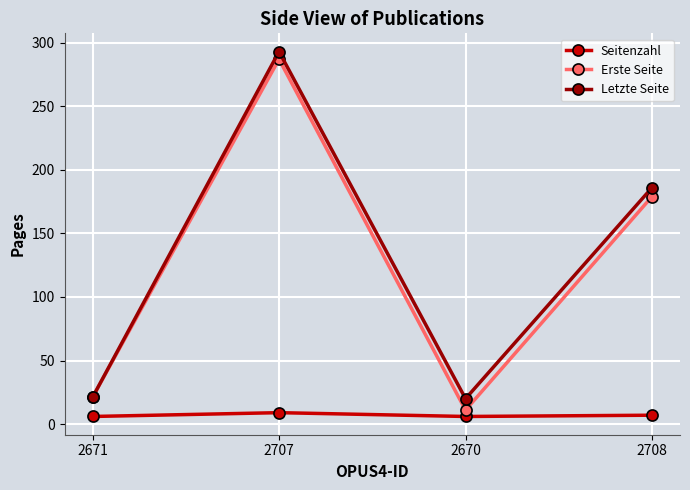

What is the lowest value of the Erste Seite series?

11